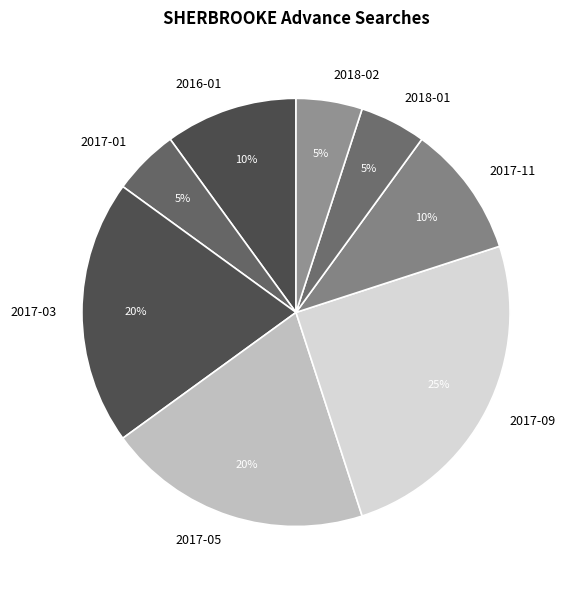

Which slice is the largest?

2017-09